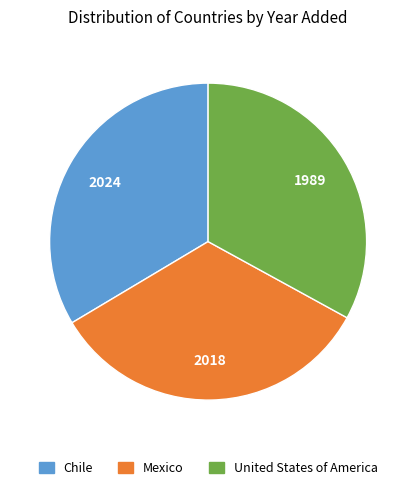

How many segments does this pie chart have?

3